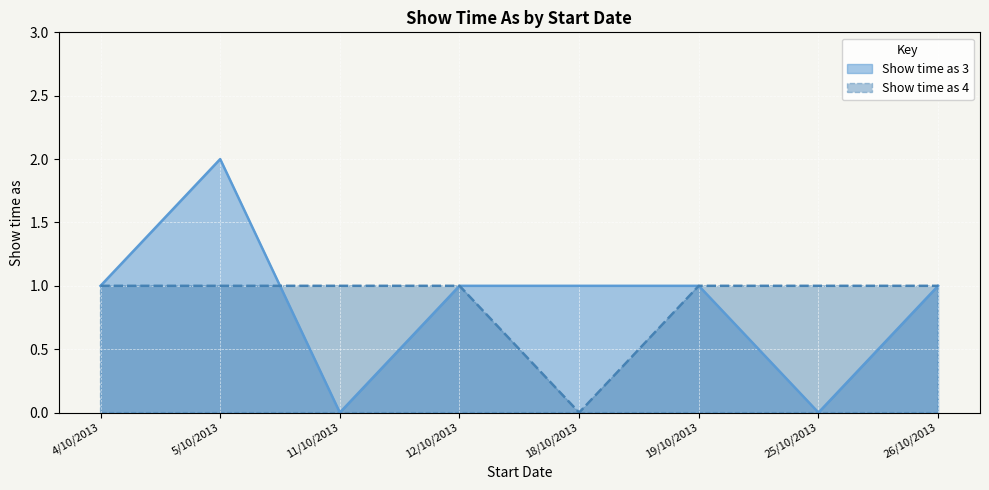

The value of breakdown at 5/10/2013 is 3. True or false?

False